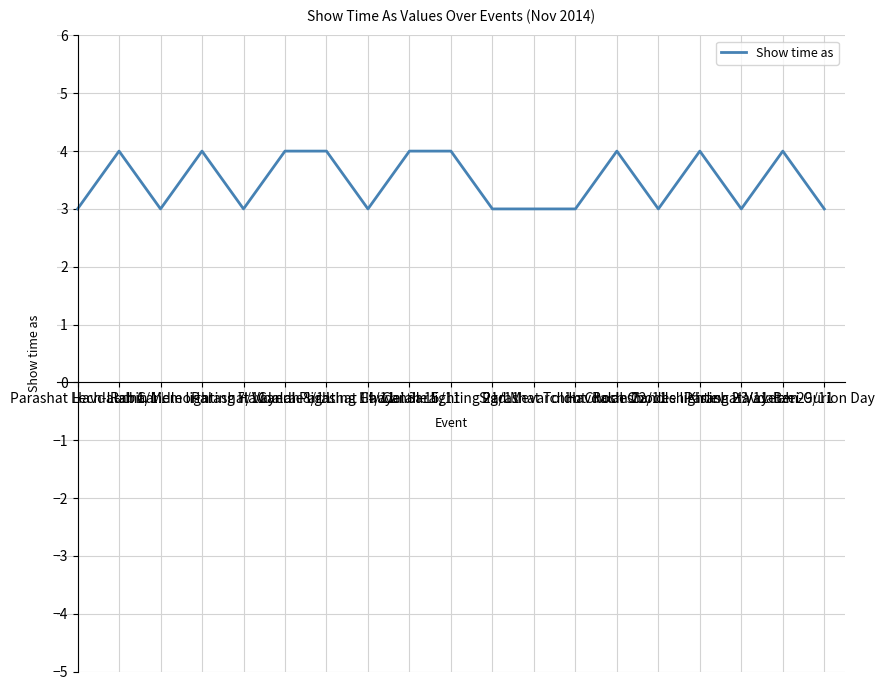

What is the minimum value shown in the chart?

3